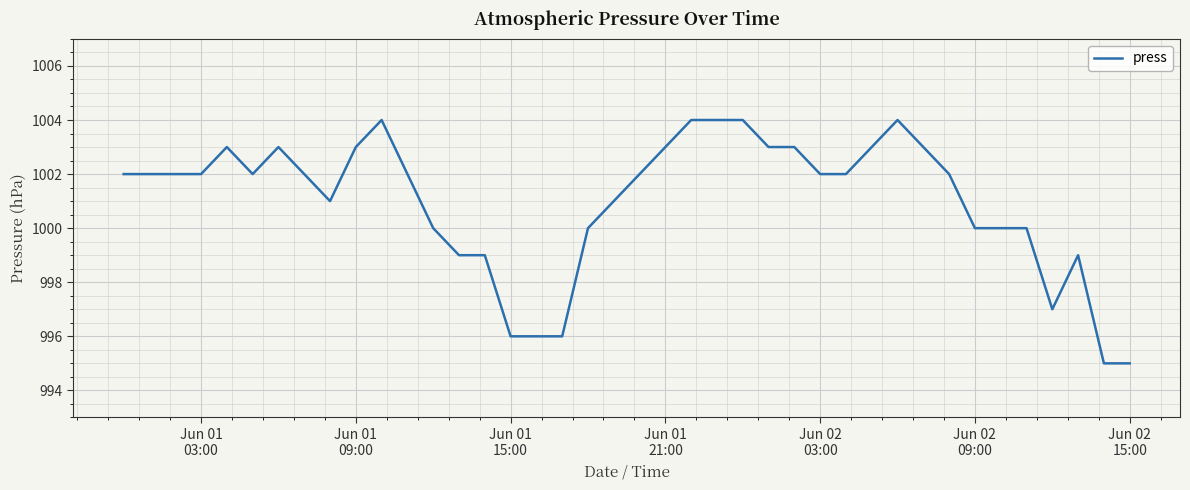

What is the smallest value displayed?

995